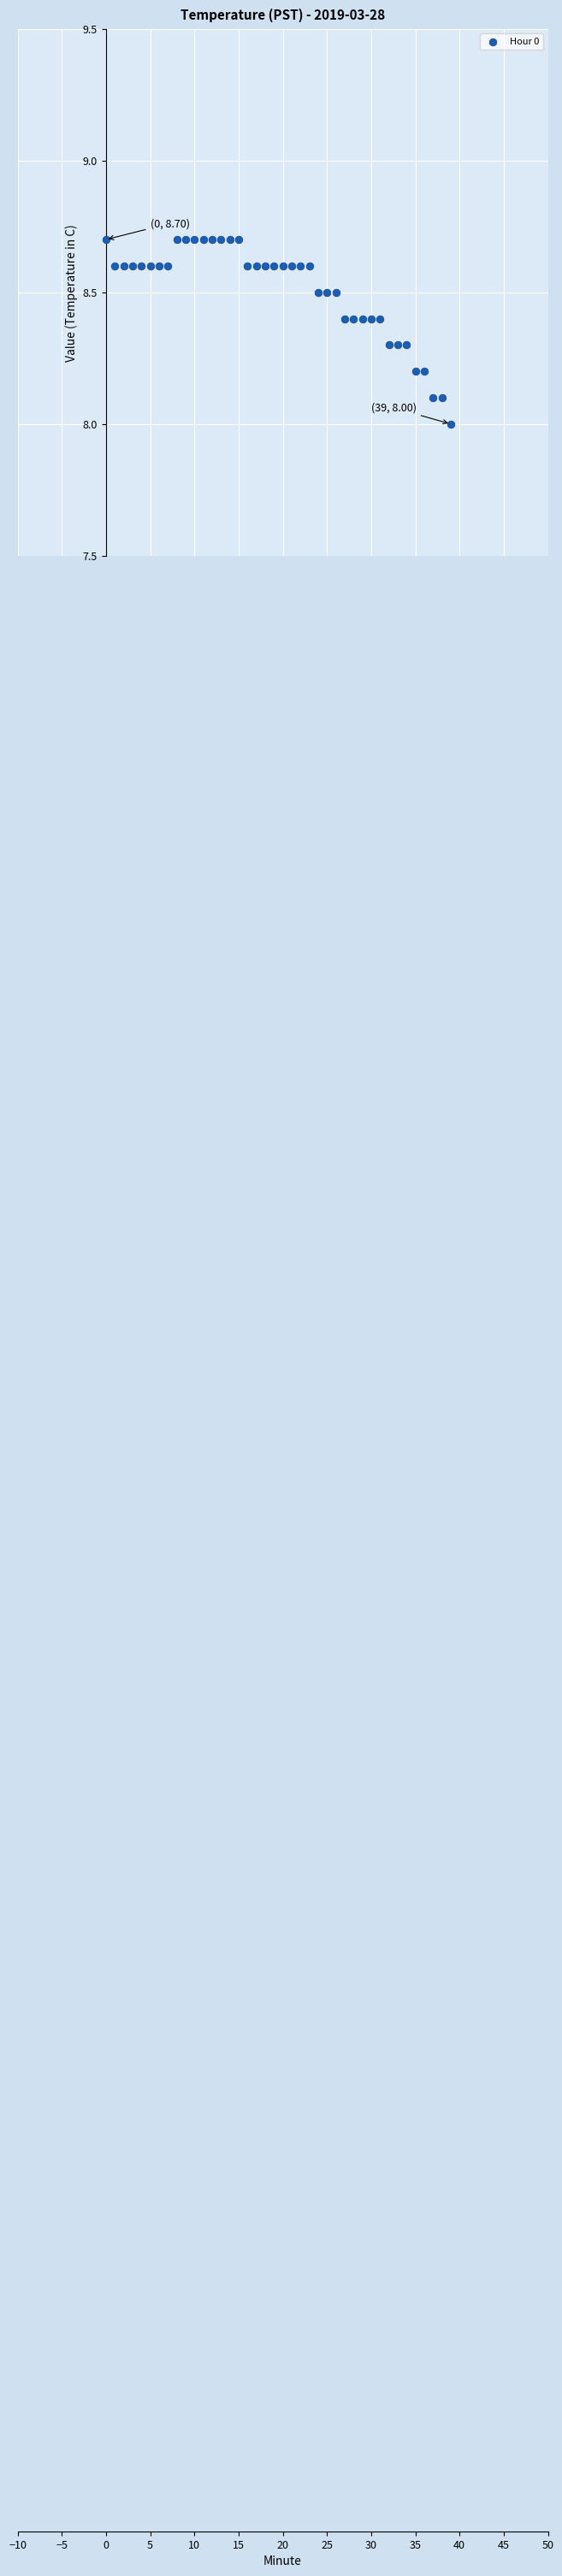

What is the range of Y values (max minus min)?

0.7